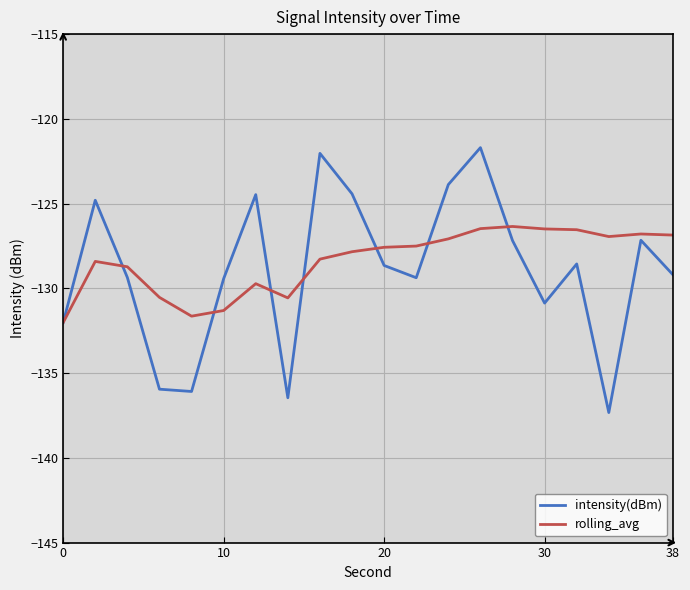

What is the minimum value for intensity(dBm)?

-137.3